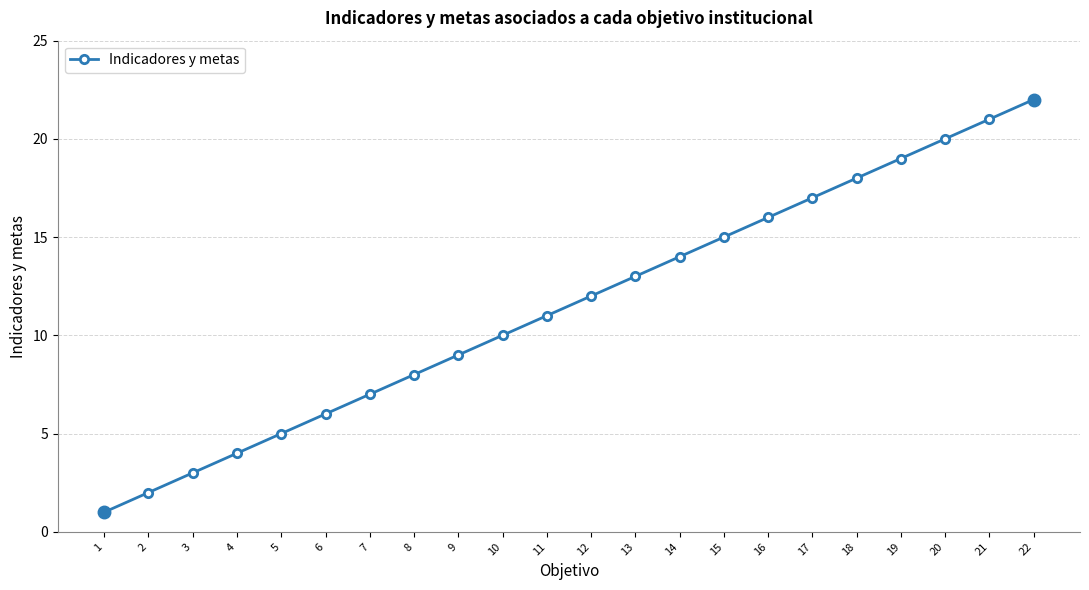

What is the minimum value shown in the chart?

1